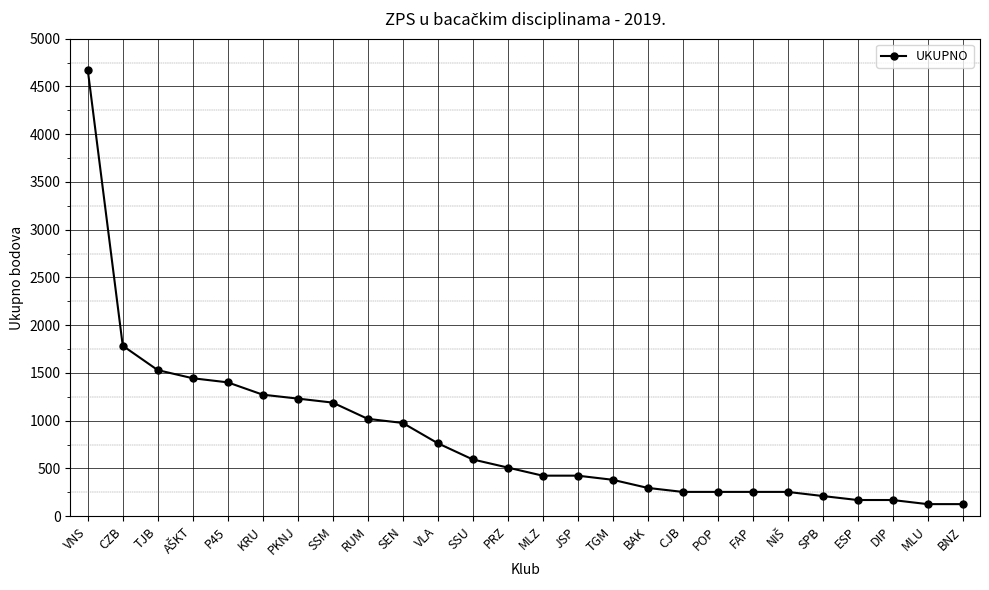

How many data points does each series have?

26